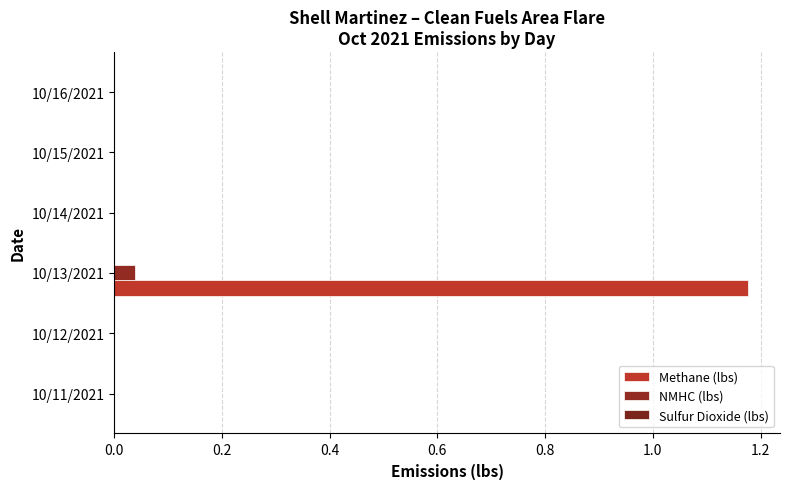

Which series has the largest total across all categories?

Methane (lbs)